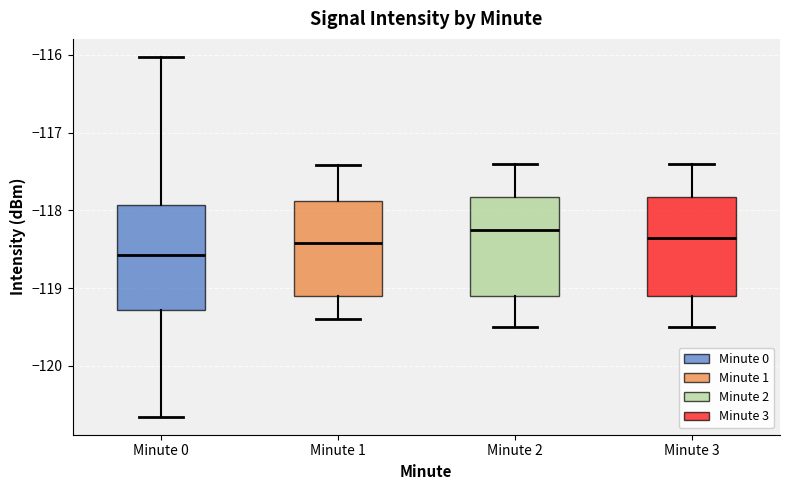

Which box has the lowest median line?

Minute 0